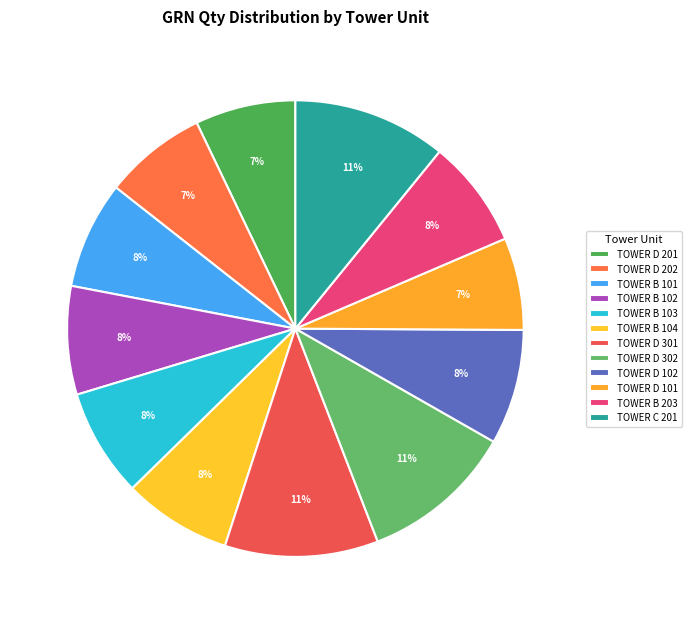

True or false: TOWER B 102 accounts for 8% of the total.

True